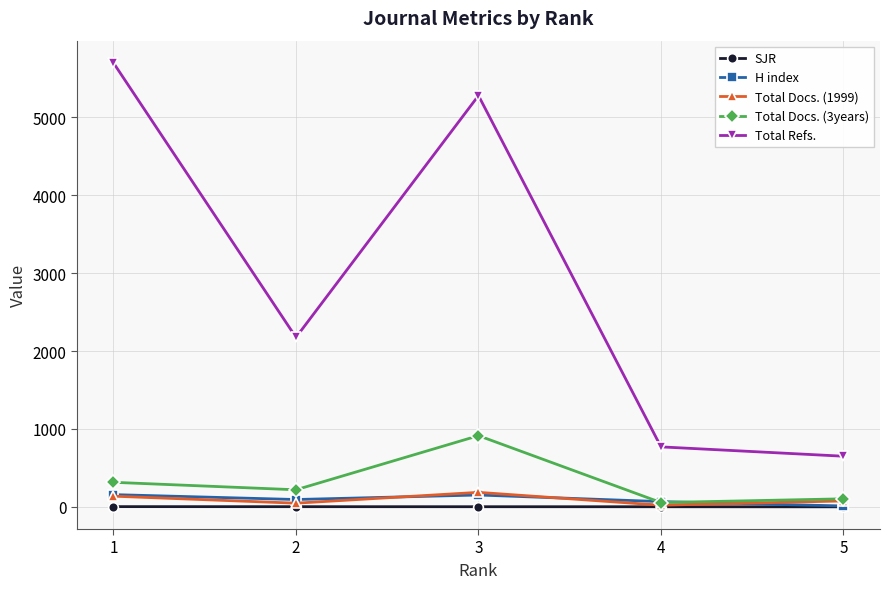

What is the value of the Total Docs. (1999) point at the 5th from the left?

76.0